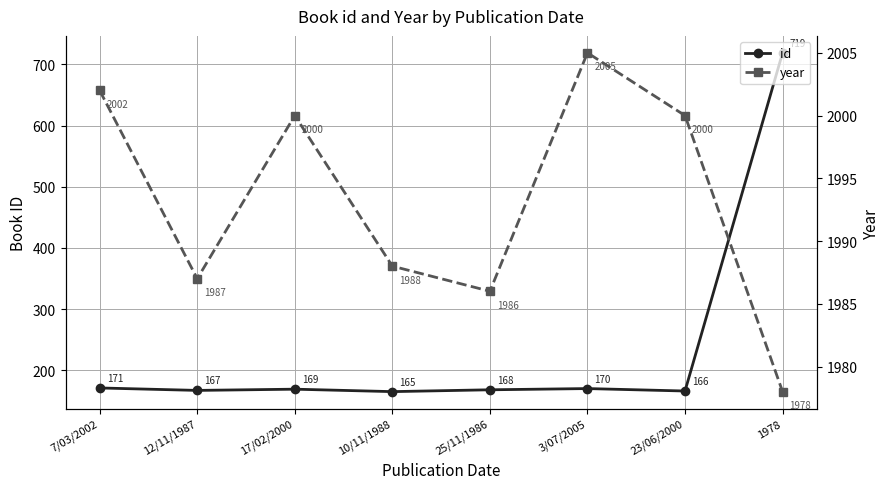

What is the average value of the year series?

1993